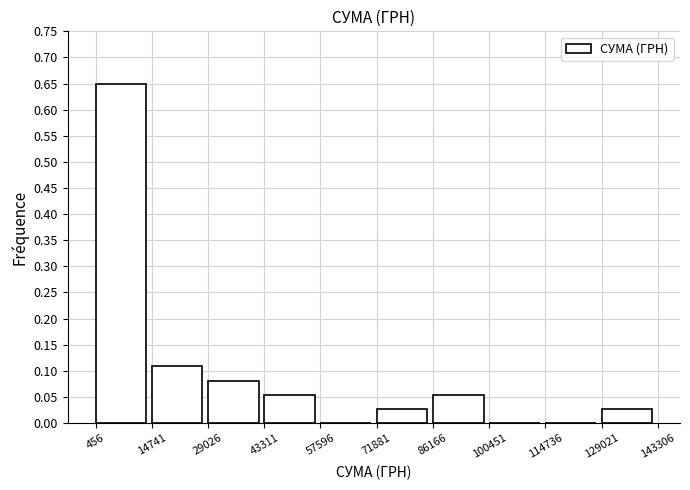

How tall is the bar that spans 44000 to 58000 on the x-axis? Neither the bar edges nor the heights are printed on the chart, so give them approximately, as read against the axes.

0.055